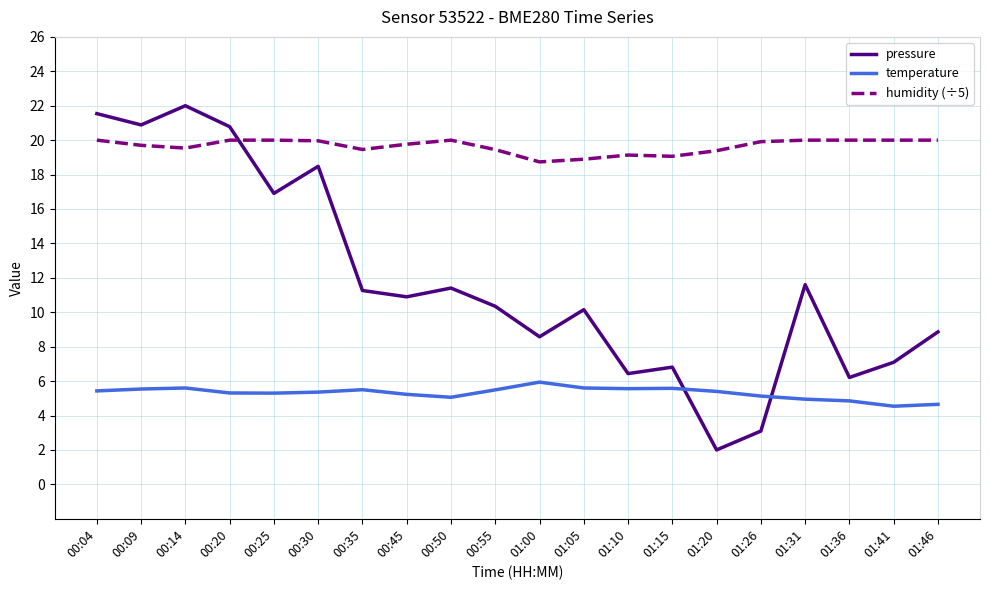

What is the approximate value of humidity (÷5) at 01:36?

20.0